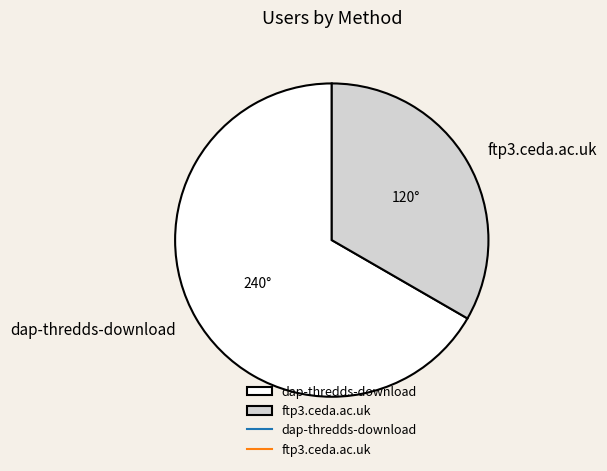

Between ftp3.ceda.ac.uk and dap-thredds-download, which is larger?

dap-thredds-download